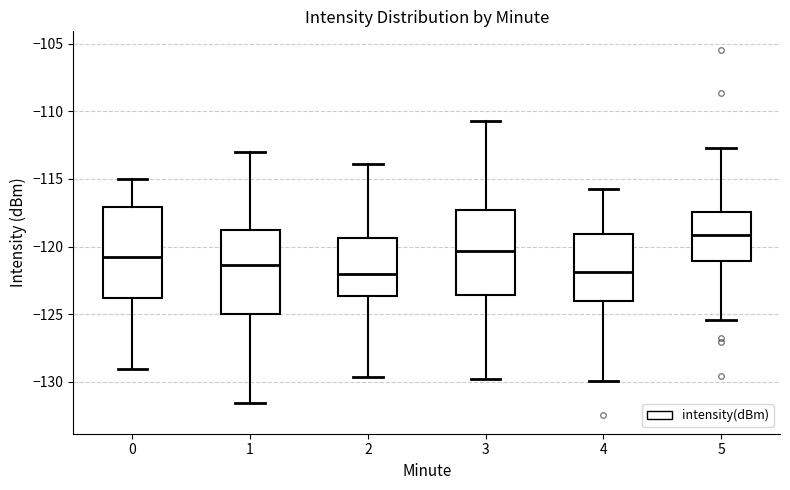

Where does the lower whisker of the box at x = 1 end on the y-axis? The values are not printed on the chart, so give them approximately, as read against the axis.

-131.5